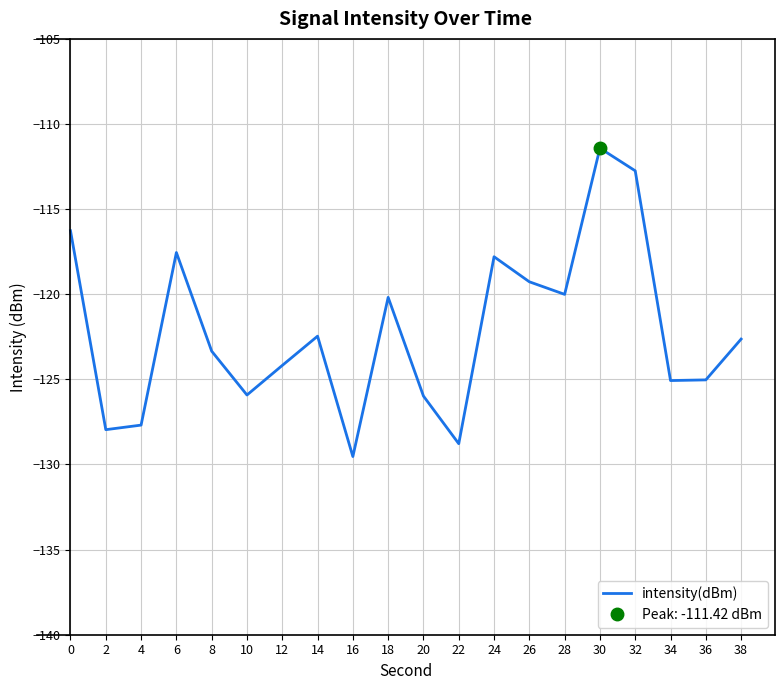

Count the number of data series in this chart.

1